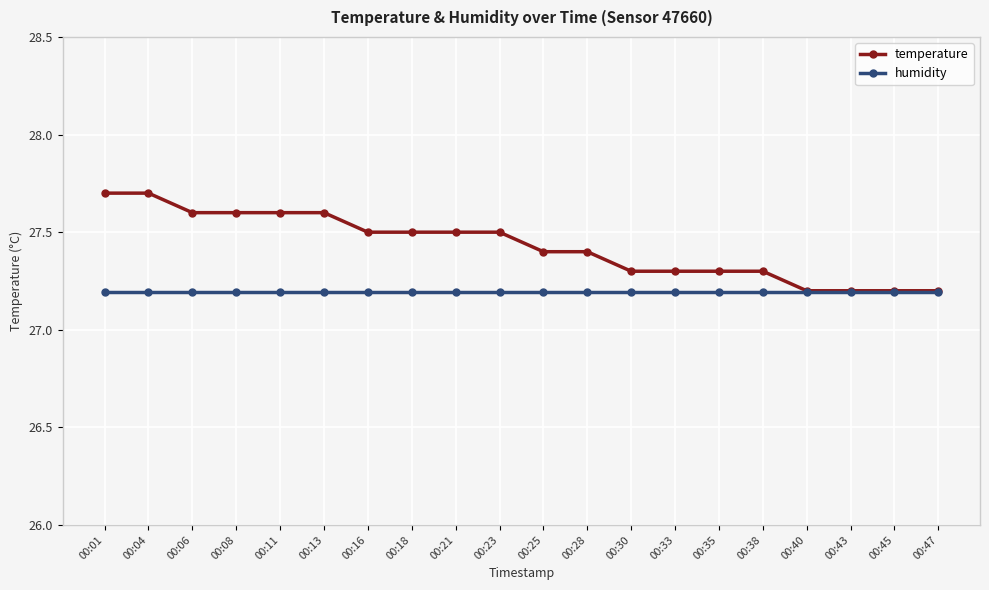

List the series in order of their overall mean, highest first.

temperature, humidity